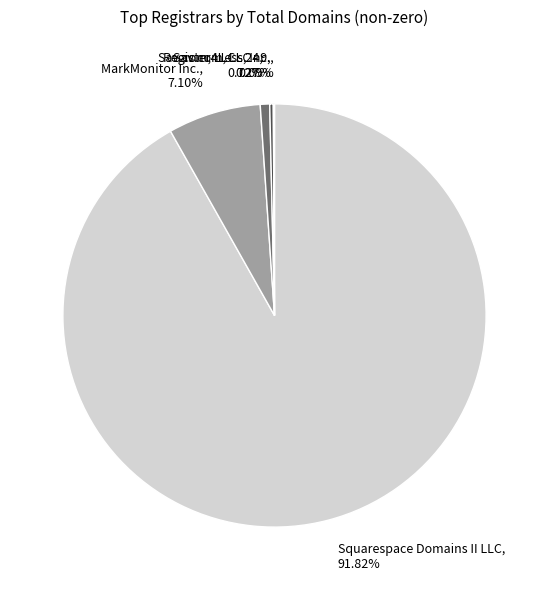

What is the majority slice?

Squarespace Domains II LLC